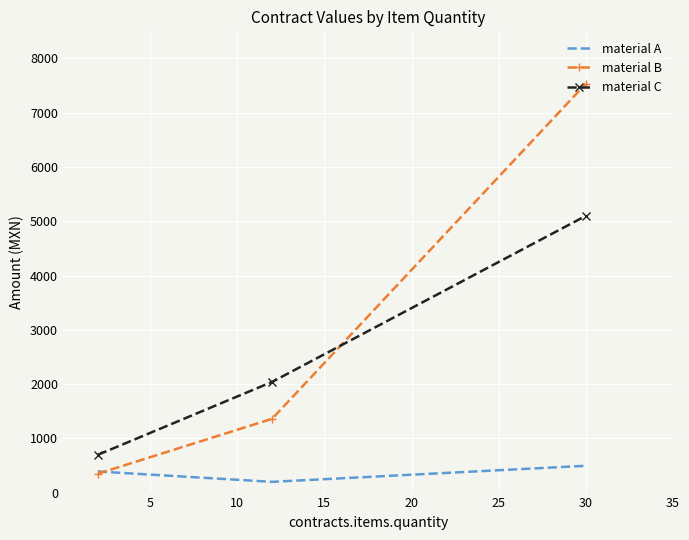

Which series has the largest range (max minus min)?

material B